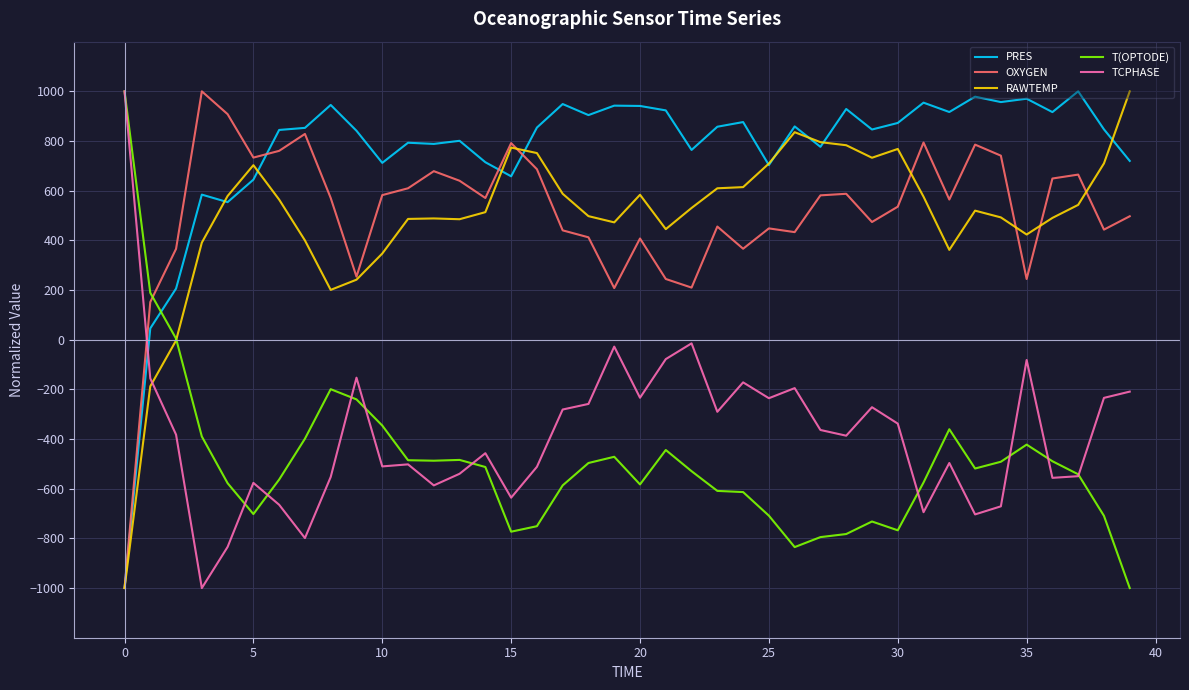

Does the chart have visible grid lines?

Yes